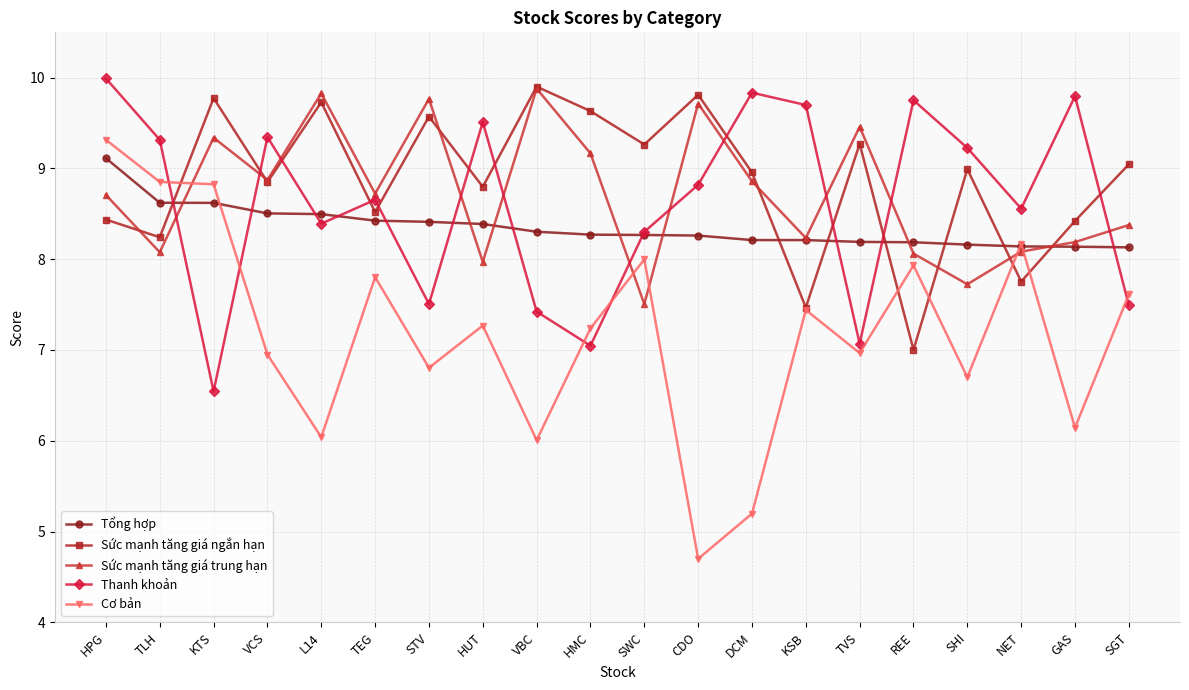

Which category has the highest value across all series?

HPG